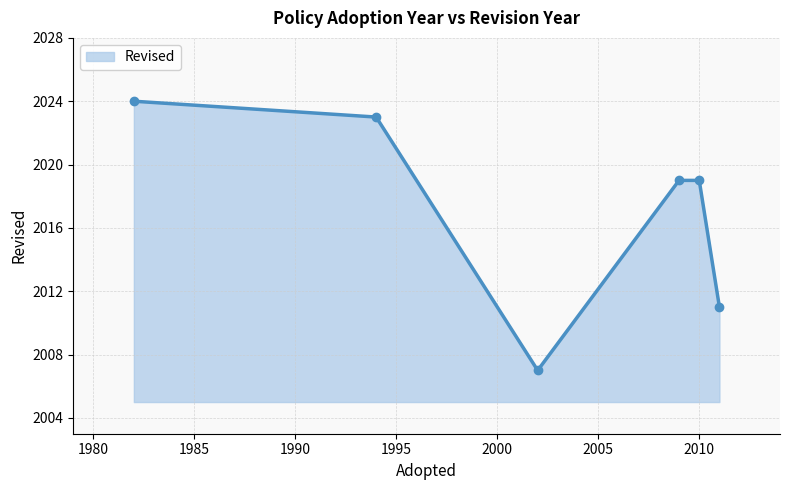

What is the smallest value displayed?

2007